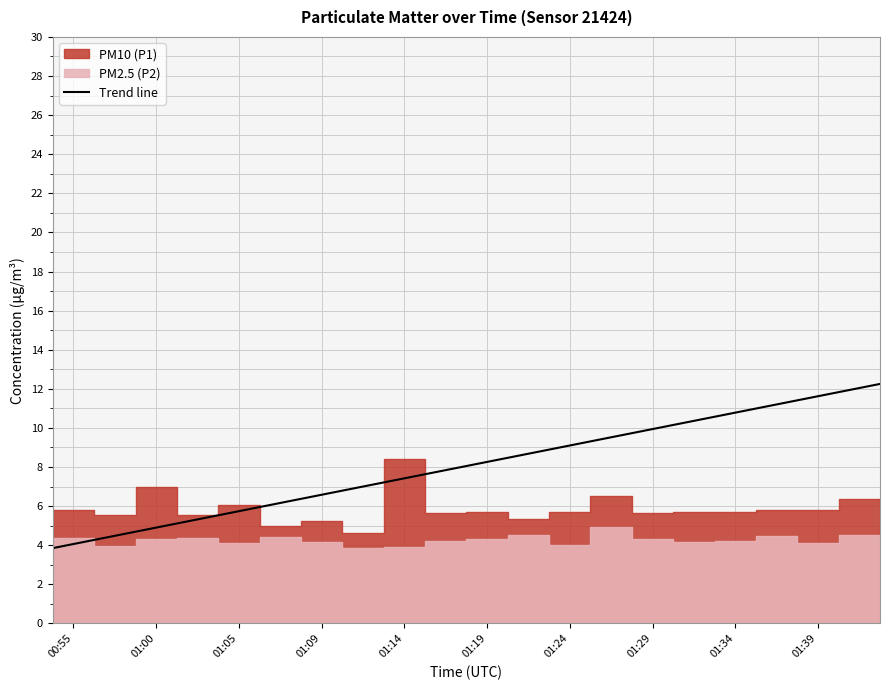

True or false: PM2.5 (P2) and PM10 (P1) cross at least once.

False